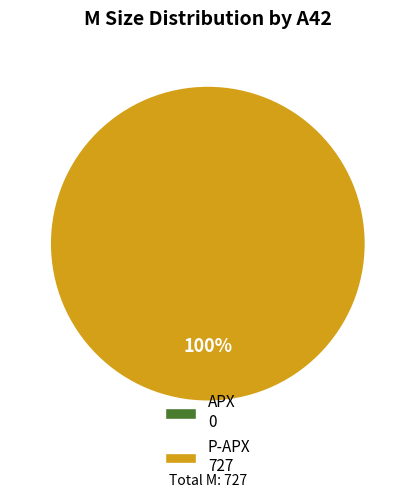

Rank the categories by value from lowest to highest.

APX, P-APX